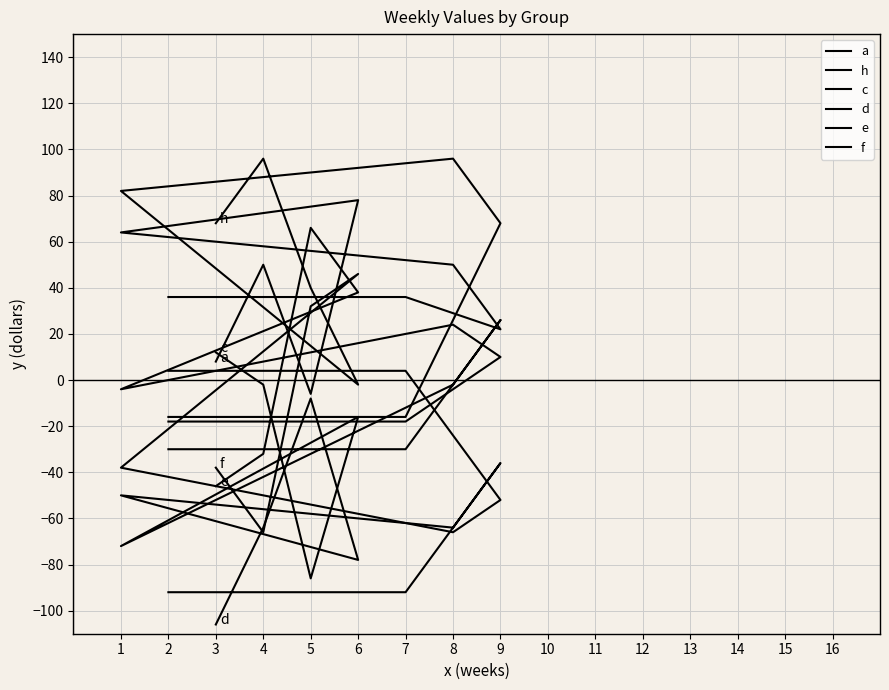

At which label does h first exceed 68?

8